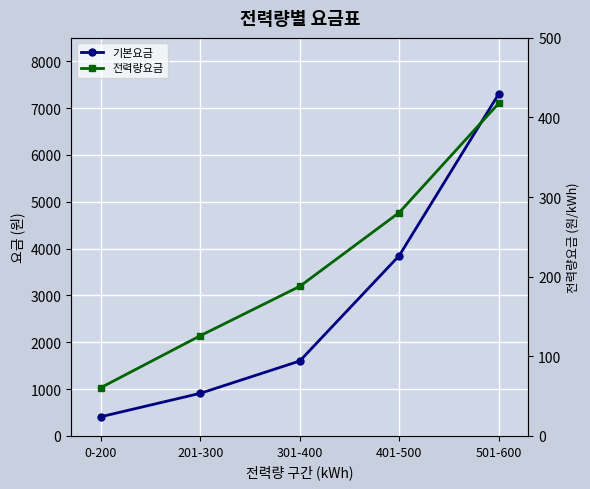

What is the difference between the maximum and second lowest values in the 전력량요금 series?

291.8